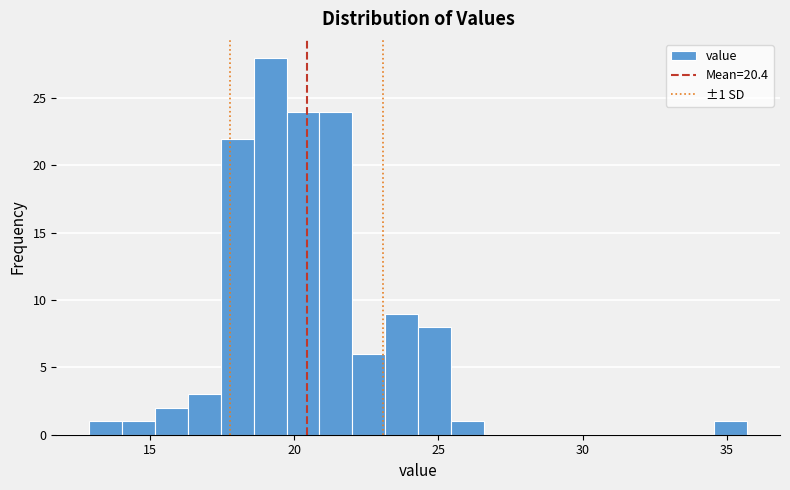

Around what value on the x-axis is the tallest bar? Give the approximate position of its centre, as read against the axis.

19.0